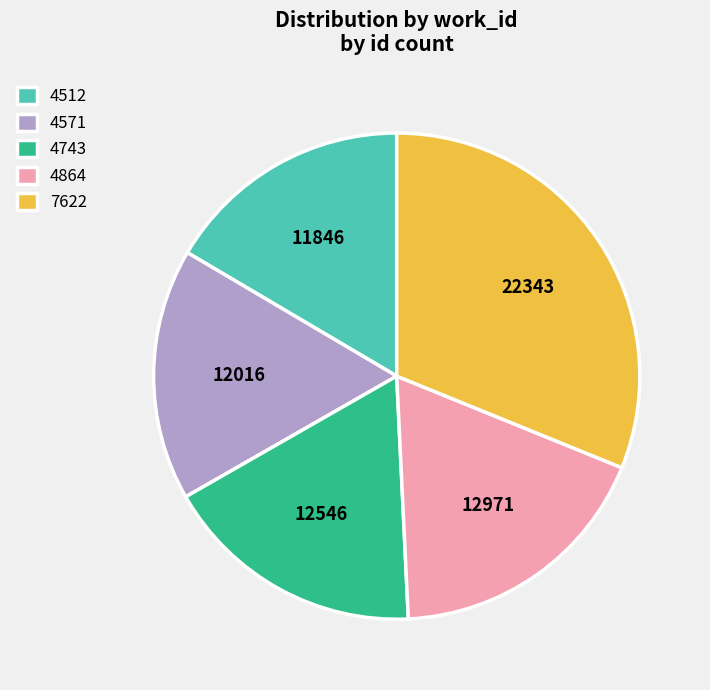

Which has a higher value, 4571 or 4743?

4743